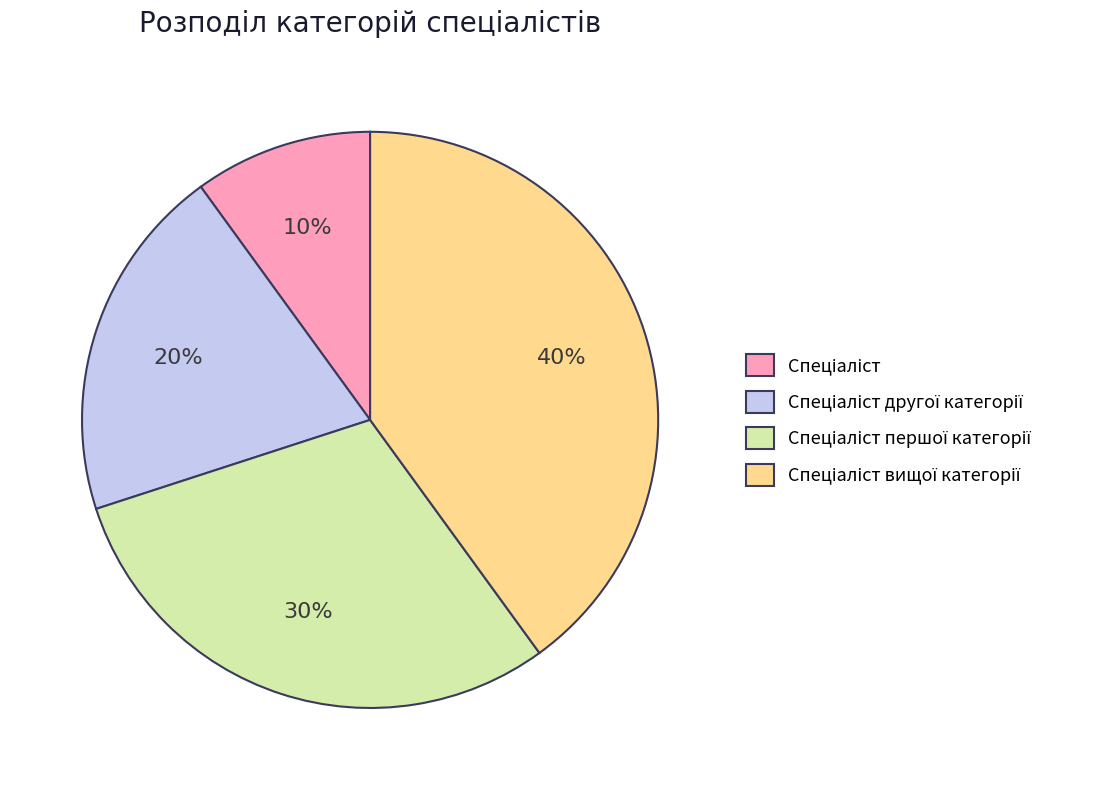

To the nearest percent, what is the average slice percentage?

25%